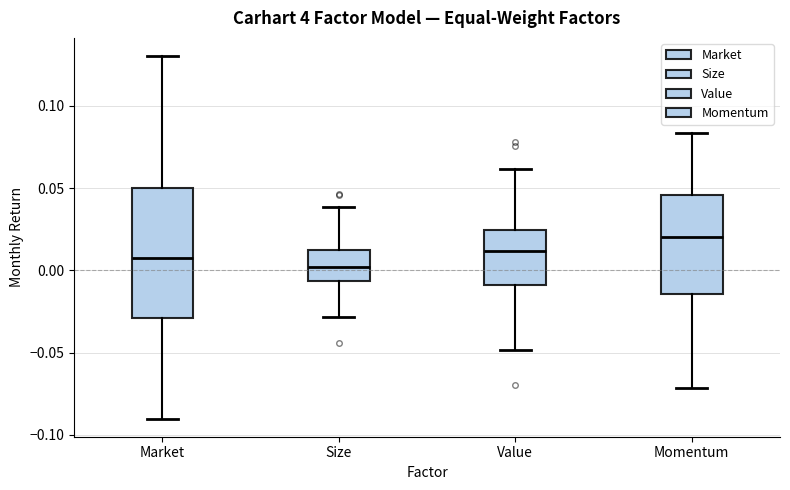

Which box's median line is the highest?

Momentum